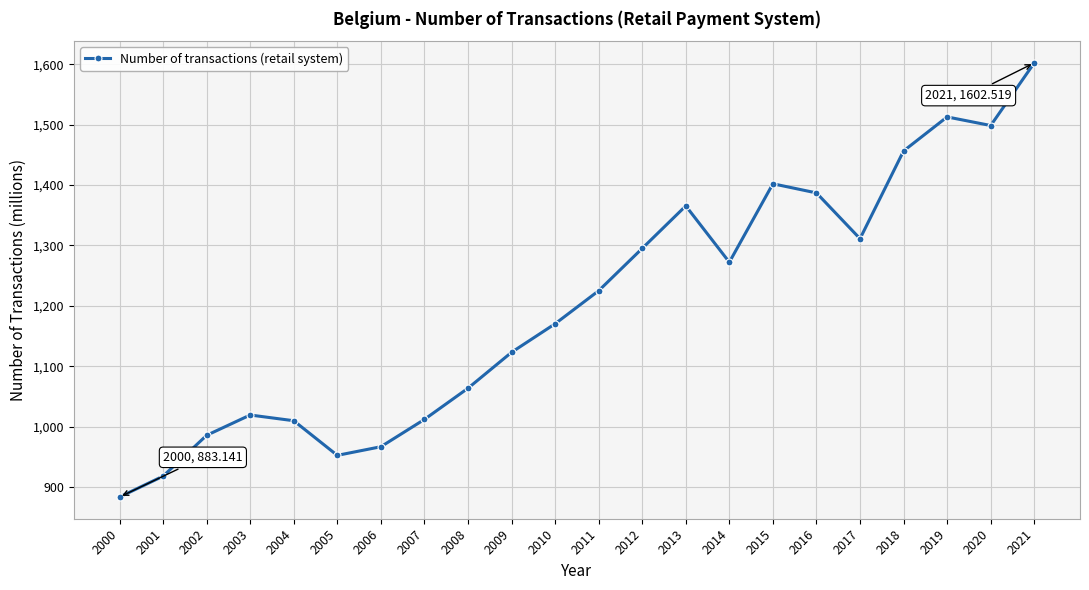

How many points are higher than both their immediate neighbors (excluding endpoints)?

4